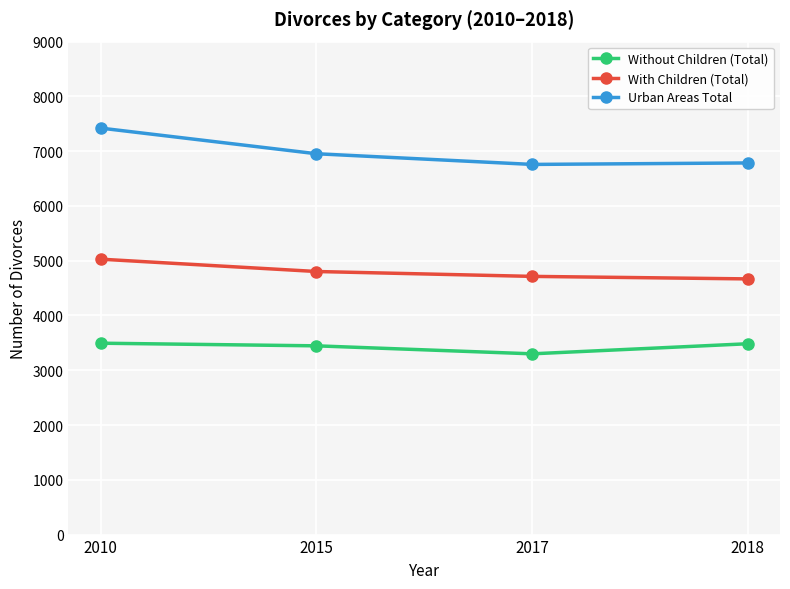

What value does the Without Children (Total) series have at 2015, to the nearest 5?

3445